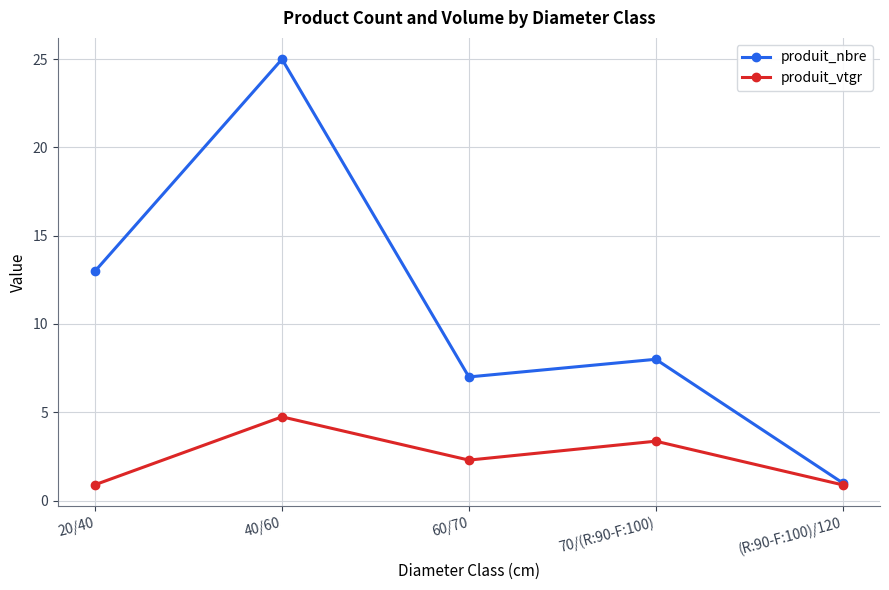

Where does the produit_vtgr series first go above 2?

40/60